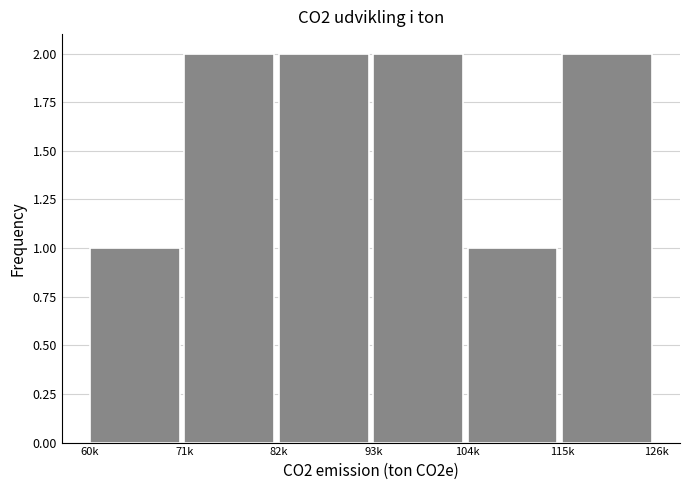

Reading left to right, list all the values displayed in this chart.

1	2	2	2	1	2